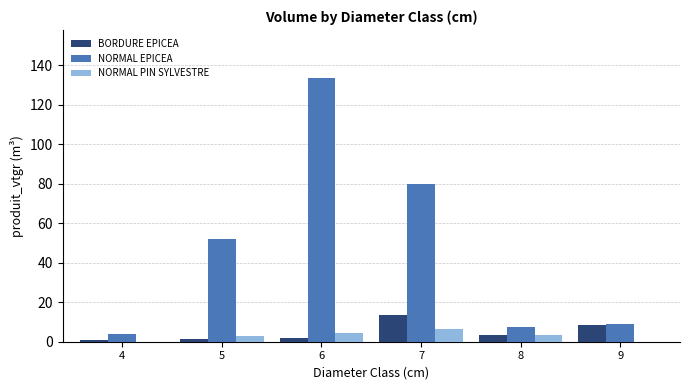

True or false: BORDURE EPICEA has a value of 1.3 at 5.

True